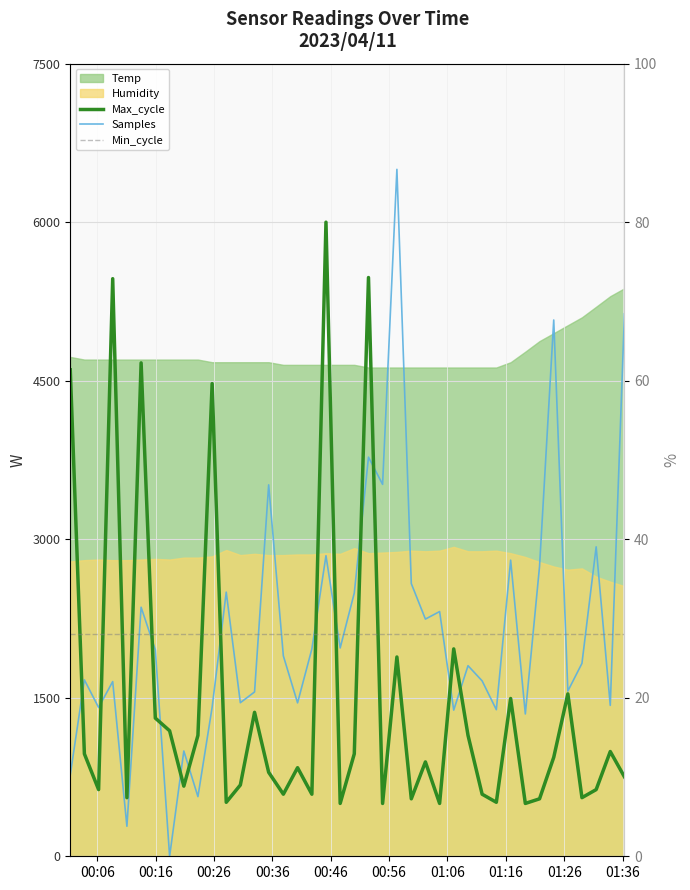

How many data points does each series have?

40